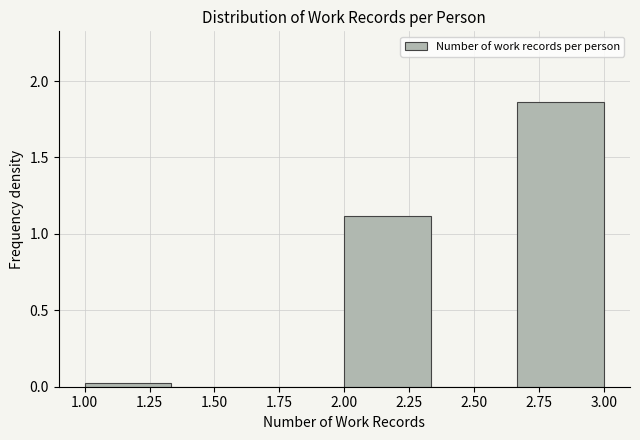

Reading left to right, transcribe this chart: for each bar, give the range it covers on the x-axis and its height. Neither the bar edges nor the heights are printed on the chart, so give them approximately, as read against the axes.

1.00 to 1.35: under 0.05
1.35 to 1.65: 0
1.65 to 2.00: 0
2.00 to 2.35: 1.10
2.35 to 2.65: 0
2.65 to 3.00: 1.85